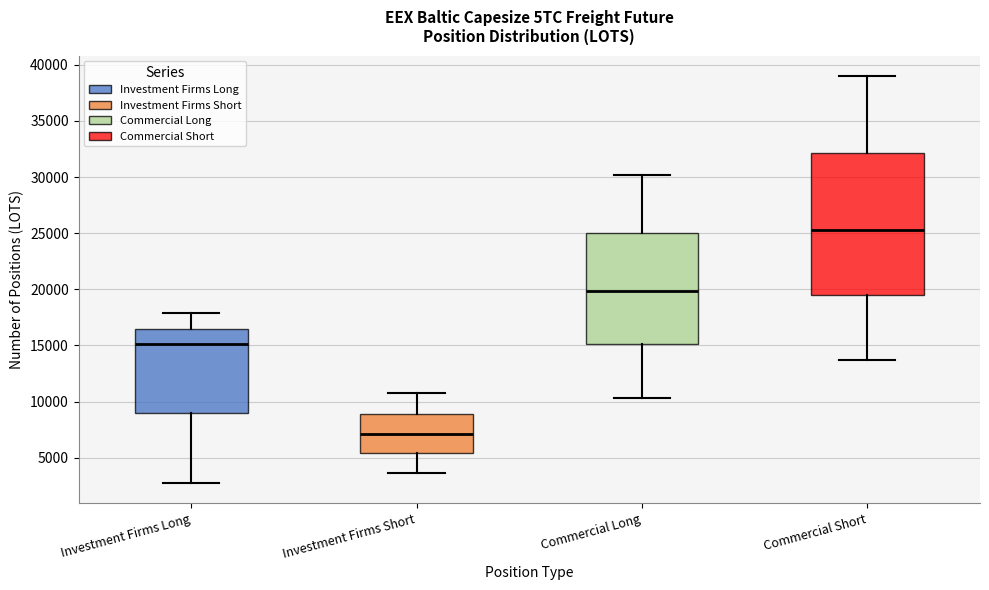

Reading left to right, transcribe this box plot: for each box, give where its median line is, the range the box spans, and where its two whiskers end, as read against the y-axis. The values are not printed on the chart, so give them approximately, as read against the axis.

Investment Firms Long: median 15000, box 9000 to 16500, whiskers 3000 to 18000
Investment Firms Short: median 7000, box 5500 to 9000, whiskers 3500 to 11000
Commercial Long: median 20000, box 15000 to 25000, whiskers 10500 to 30000
Commercial Short: median 25500, box 19500 to 32000, whiskers 13500 to 39000